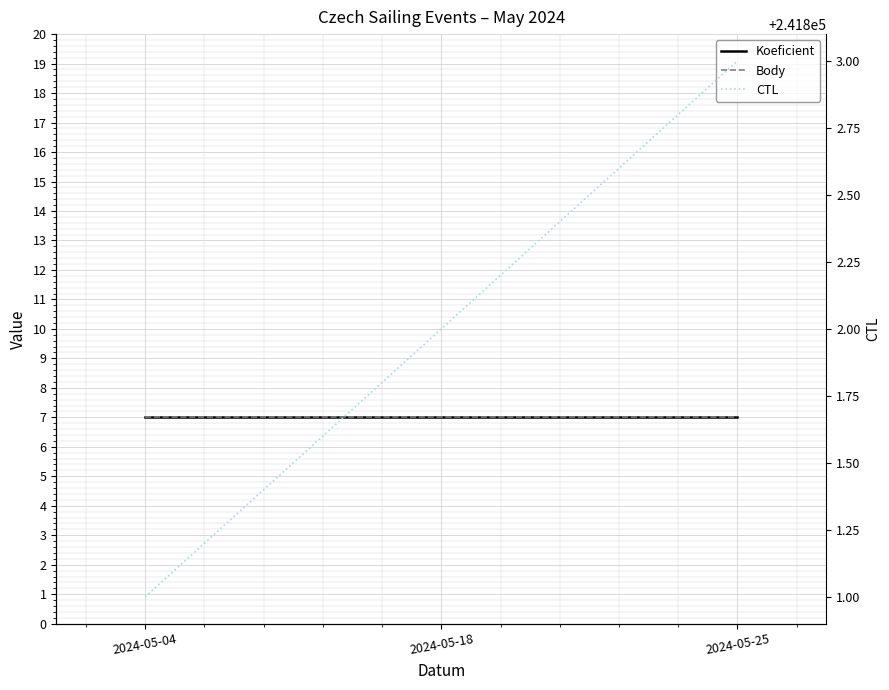

What is the greatest value displayed?

241803